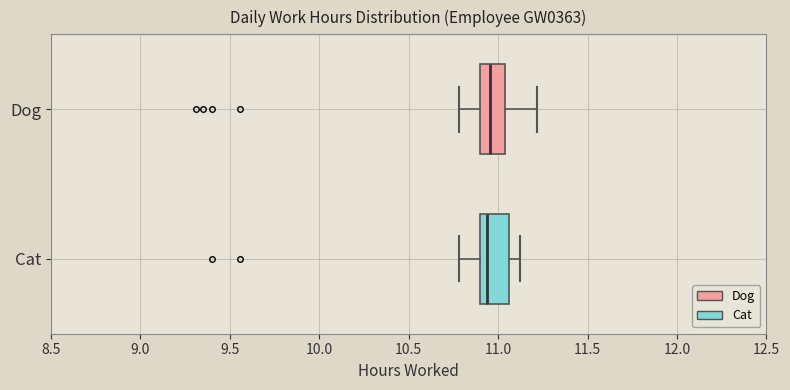

Reading bottom to top, transcribe this box plot: for each box, give where its median line is, the range the box spans, and where its two whiskers end, as read against the x-axis. The values are not printed on the chart, so give them approximately, as read against the axis.

Cat: median 10.95, box 10.90 to 11.05, whiskers 10.80 to 11.10
Dog: median 10.95, box 10.90 to 11.05, whiskers 10.80 to 11.20